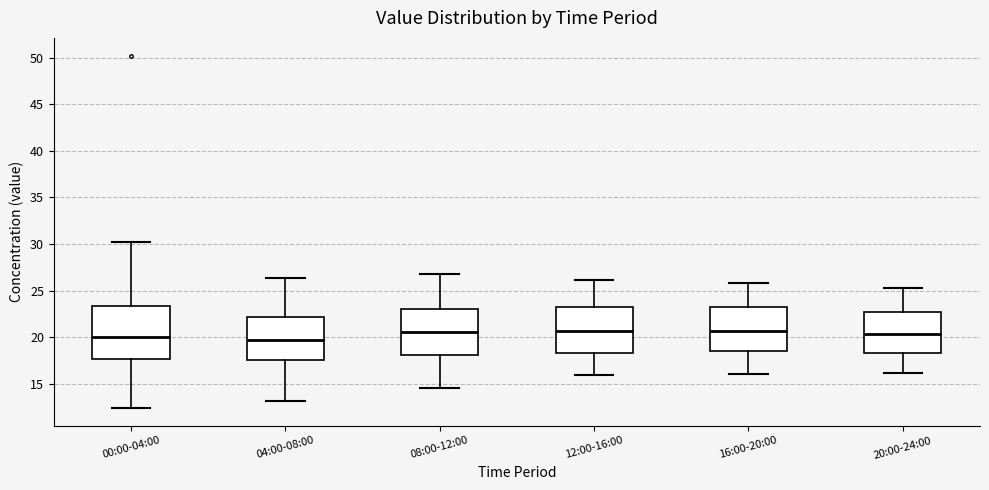

Reading left to right, transcribe this box plot: for each box, give where its median line is, the range the box spans, and where its two whiskers end, as read against the y-axis. The values are not printed on the chart, so give them approximately, as read against the axis.

00:00-04:00: median 20.0, box 17.5 to 23.5, whiskers 12.5 to 30.5
04:00-08:00: median 20.0, box 17.5 to 22.0, whiskers 13.0 to 26.5
08:00-12:00: median 20.5, box 18.0 to 23.0, whiskers 14.5 to 27.0
12:00-16:00: median 20.5, box 18.5 to 23.0, whiskers 16.0 to 26.0
16:00-20:00: median 20.5, box 18.5 to 23.5, whiskers 16.0 to 26.0
20:00-24:00: median 20.5, box 18.5 to 22.5, whiskers 16.0 to 25.5